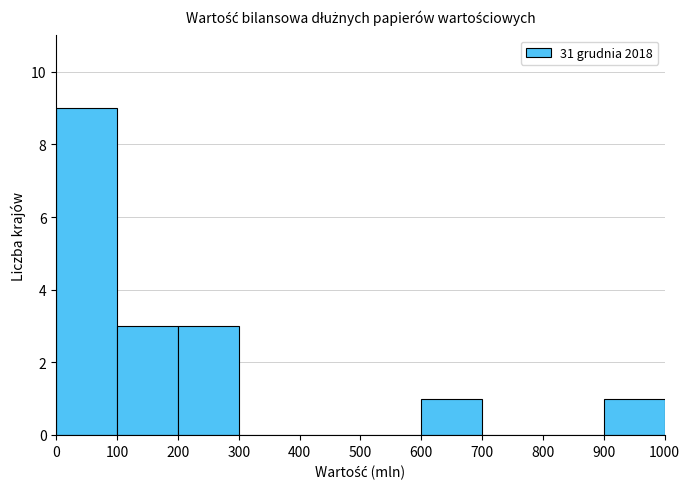

Reading left to right, transcribe this chart: for each bar, give the range it covers on the x-axis and its height. The values are not printed on the chart, so give them approximately, as read against the axis.

0 to 100: 9
100 to 200: 3
200 to 300: 3
300 to 400: 0
400 to 500: 0
500 to 600: 0
600 to 700: 1
700 to 800: 0
800 to 900: 0
900 to 1000: 1